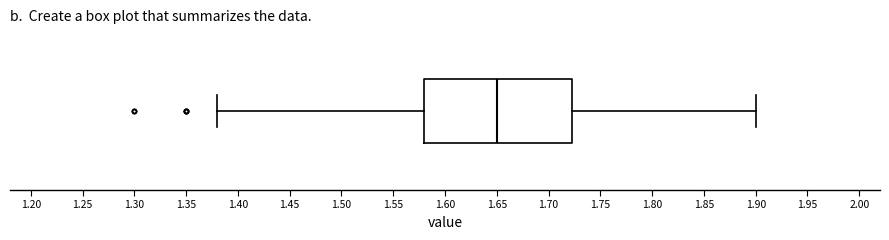

Where is the left edge of the box on the x-axis? The values are not printed on the chart, so give them approximately, as read against the axis.

1.580